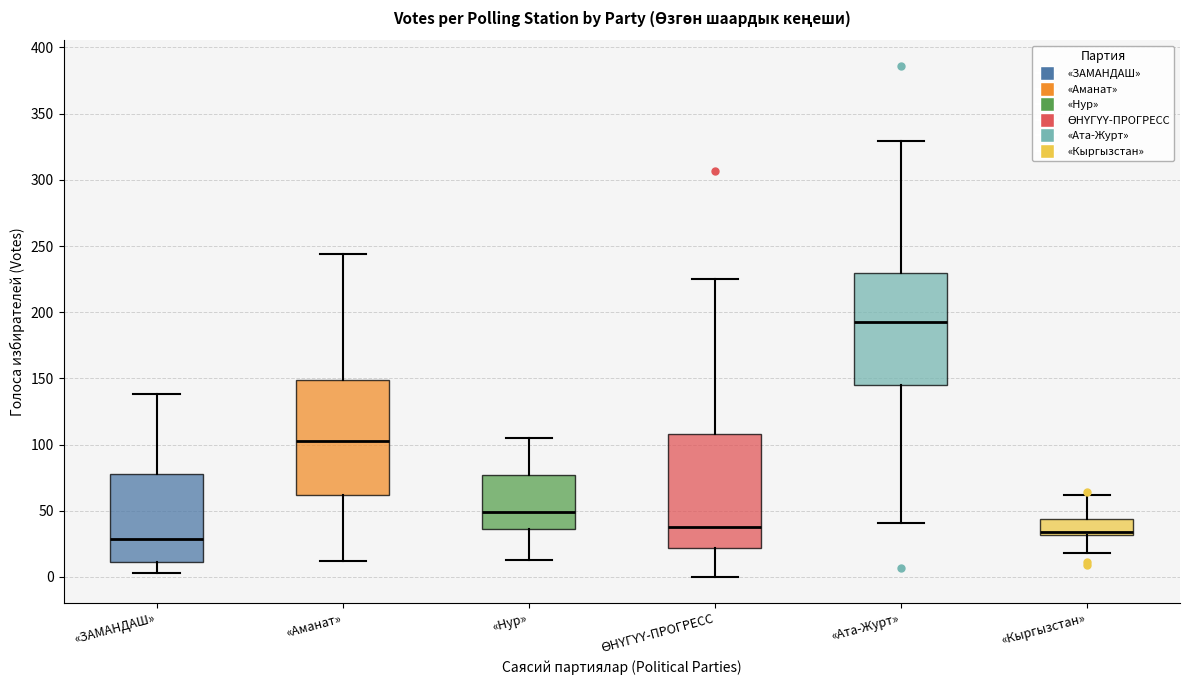

Which box has the highest median line?

«Ата-Журт»